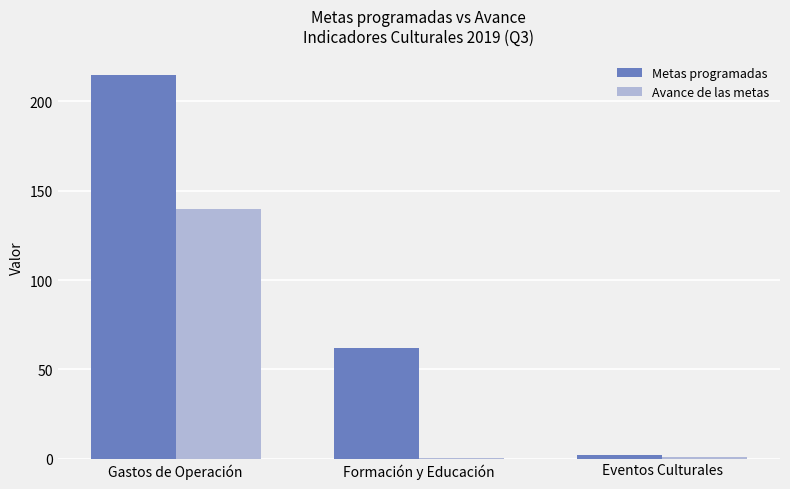

Which category has the highest value across all series?

Gastos de Operación